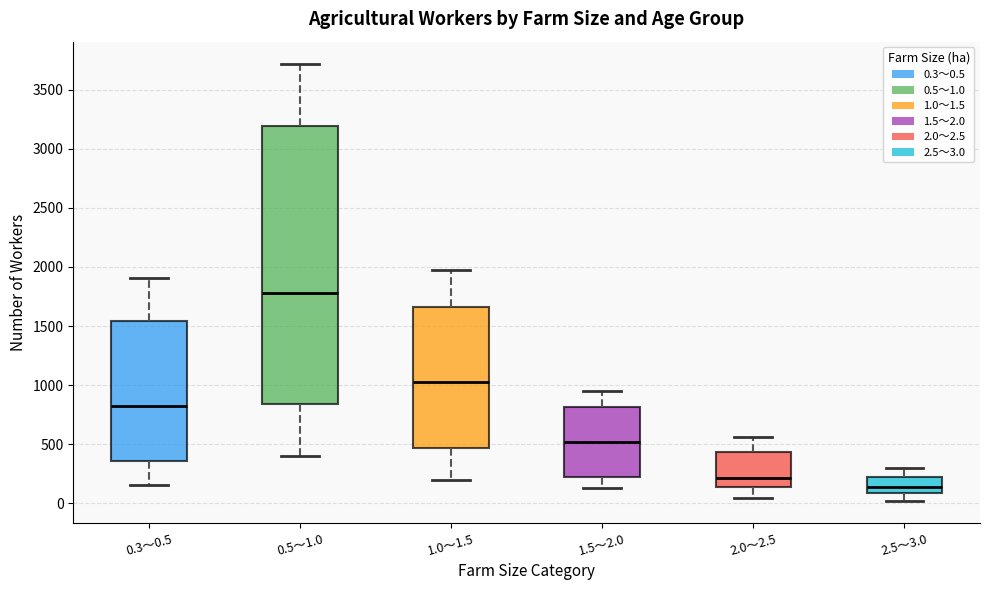

Which box has the highest median line?

0.5～1.0